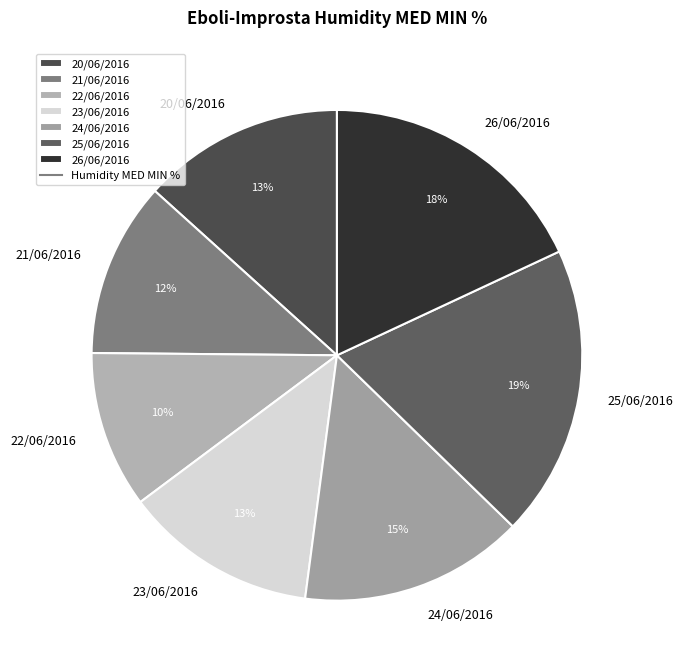

Does 20/06/2016 represent more than half of the total?

No